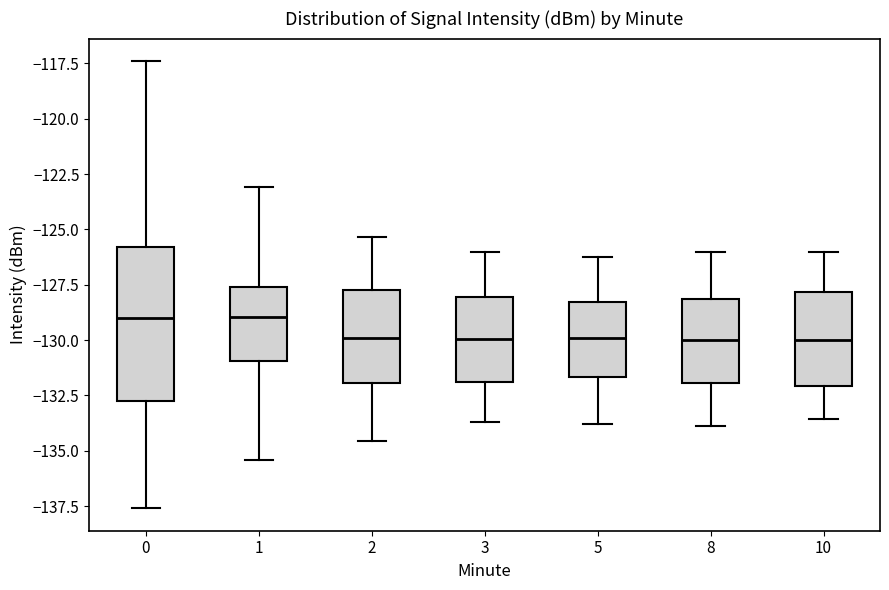

Reading left to right, transcribe this box plot: for each box, give where its median line is, the range the box spans, and where its two whiskers end, as read against the y-axis. The values are not printed on the chart, so give them approximately, as read against the axis.

0: median -129.0, box -132.5 to -126.0, whiskers -137.5 to -117.5
1: median -129.0, box -131.0 to -127.5, whiskers -135.5 to -123.0
2: median -130.0, box -132.0 to -127.5, whiskers -134.5 to -125.5
3: median -130.0, box -132.0 to -128.0, whiskers -133.5 to -126.0
5: median -130.0, box -131.5 to -128.5, whiskers -134.0 to -126.0
8: median -130.0, box -132.0 to -128.0, whiskers -134.0 to -126.0
10: median -130.0, box -132.0 to -128.0, whiskers -133.5 to -126.0